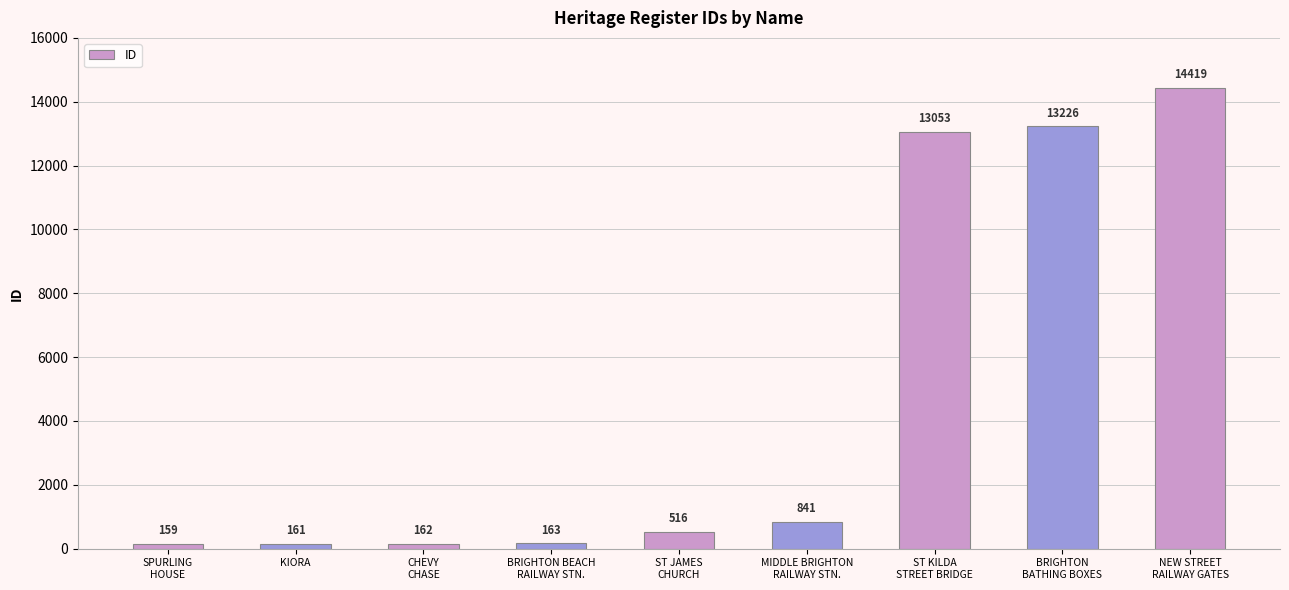

What is the difference between the maximum and minimum values?

14260